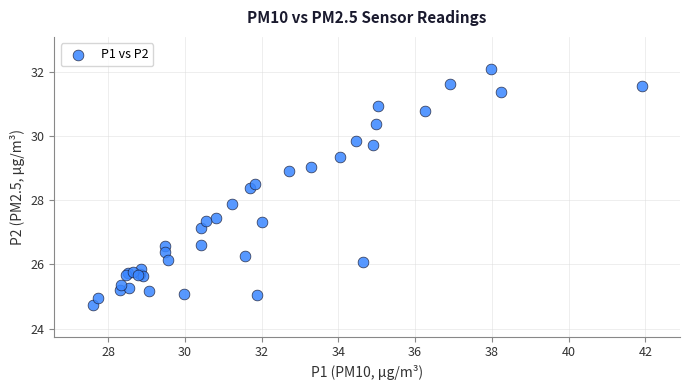

What Y value in the scatter plot is closest to 28?

27.9